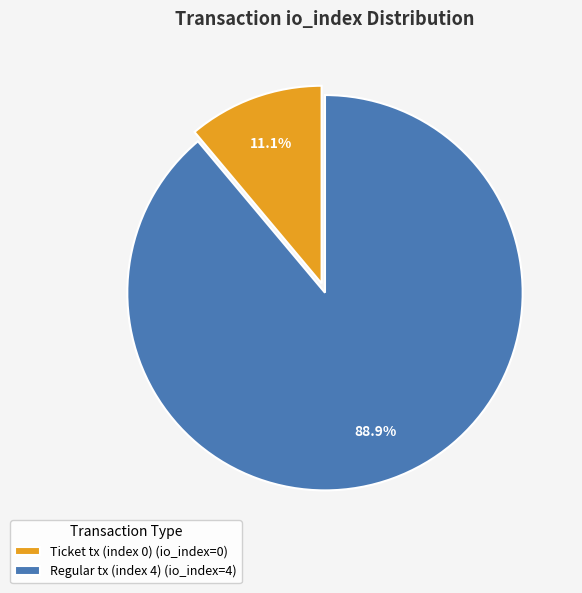

To the nearest percent, what is the difference between the Regular tx (index 4) and Ticket tx (index 0) slice percentages?

78%